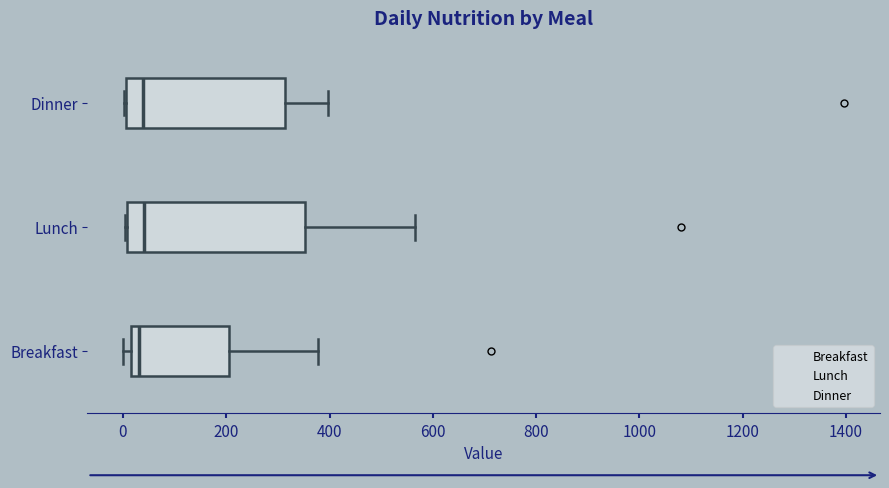

Reading bottom to top, transcribe this box plot: for each box, give where its median line is, the range the box spans, and where its two whiskers end, as read against the x-axis. The values are not printed on the chart, so give them approximately, as read against the axis.

Breakfast: median 40, box 20 to 200, whiskers 0 to 380
Lunch: median 40, box 0 to 360, whiskers 0 to 560
Dinner: median 40, box 0 to 320, whiskers 0 to 400